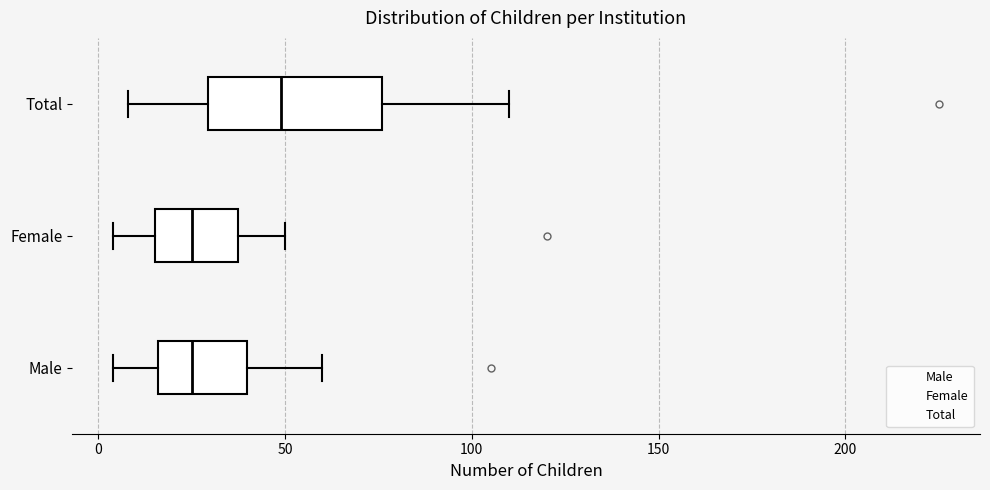

Reading bottom to top, read every box against the x-axis: the position of its median line, the range the box covers, and the ends of its whiskers. The values are not printed on the chart, so give them approximately, as read against the axis.

Male: median 25, box 15 to 40, whiskers 5 to 60
Female: median 25, box 15 to 40, whiskers 5 to 50
Total: median 50, box 30 to 75, whiskers 10 to 110